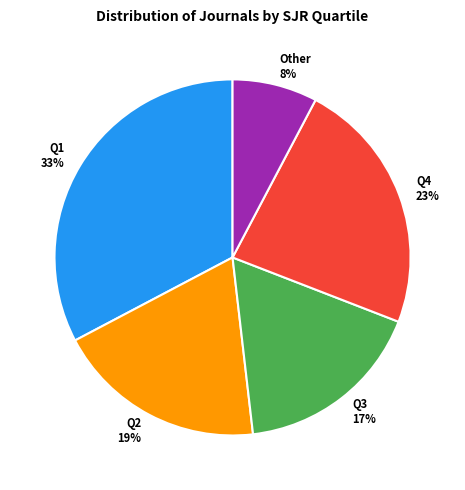

To the nearest percent, what is the combined percentage of Q3 and Q2?

36%